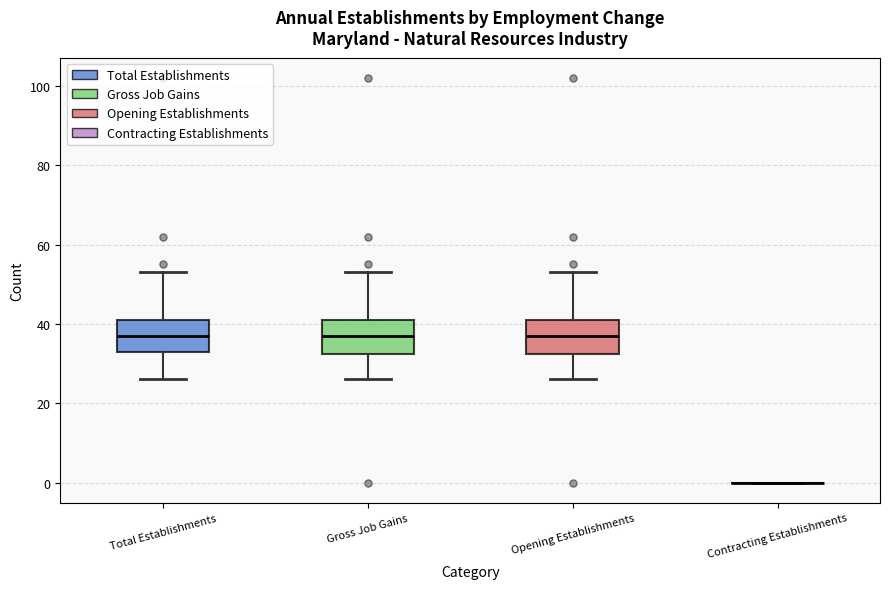

Reading left to right, read every box against the y-axis: the position of its median line, the range the box covers, and the ends of its whiskers. The values are not printed on the chart, so give them approximately, as read against the axis.

Total Establishments: median 38, box 34 to 42, whiskers 26 to 54
Gross Job Gains: median 38, box 32 to 42, whiskers 26 to 54
Opening Establishments: median 38, box 32 to 42, whiskers 26 to 54
Contracting Establishments: box collapsed to a line at 0, whiskers 0 to 0